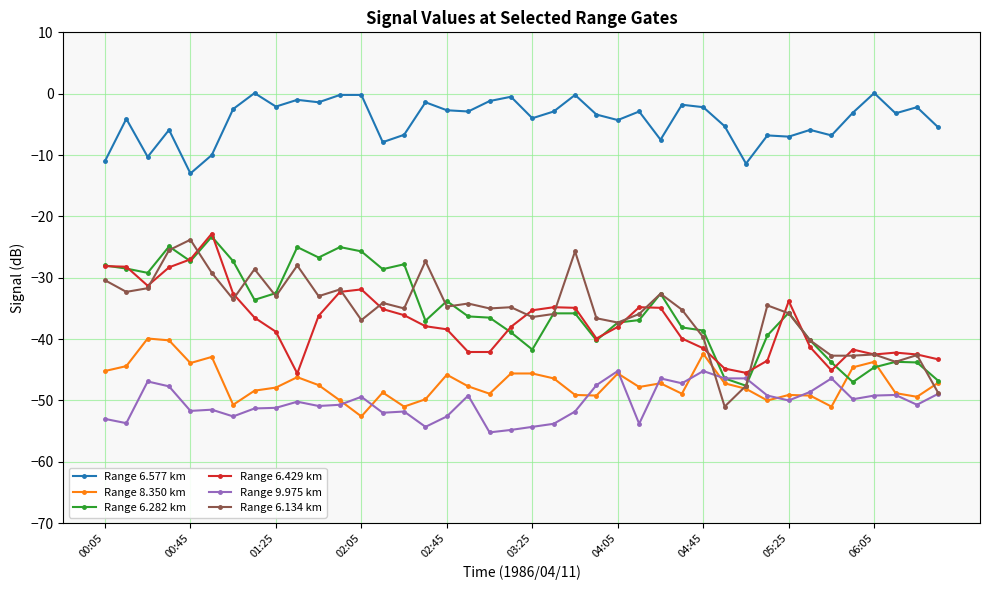

Which series has the largest total across all categories?

Range 6.577 km